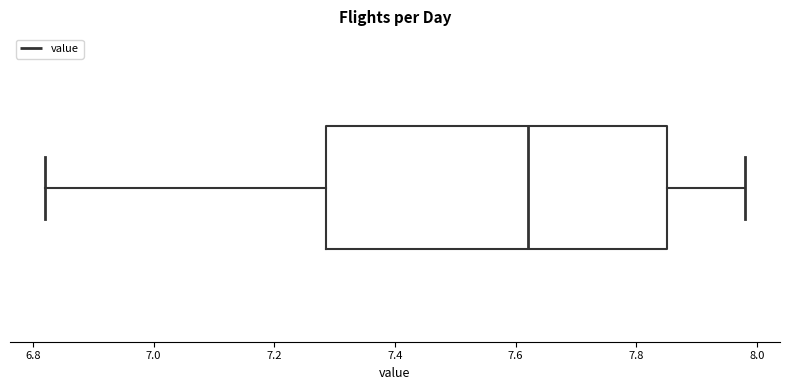

Where is the right edge of the box on the x-axis? The values are not printed on the chart, so give them approximately, as read against the axis.

7.86